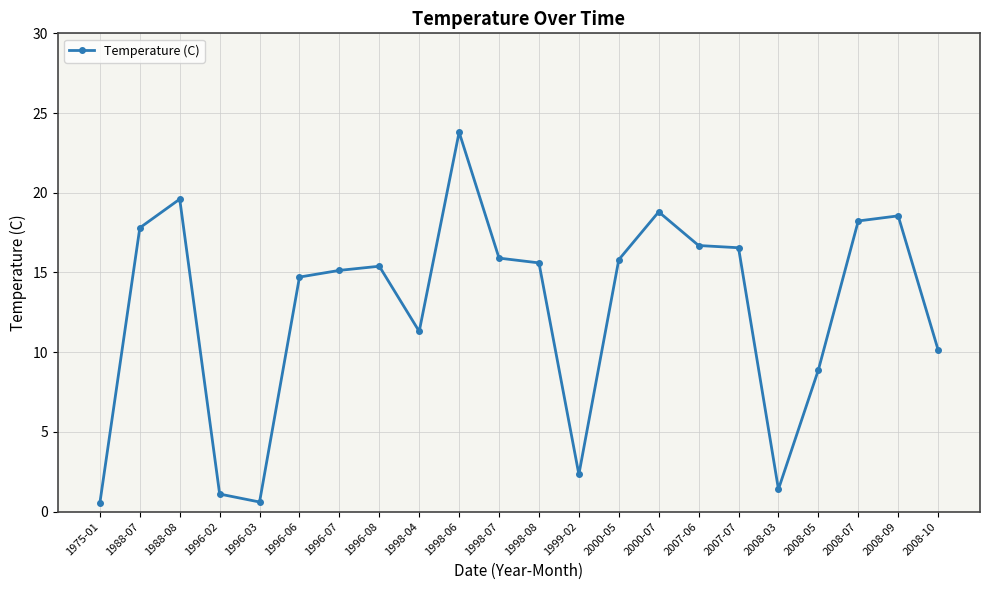

Which label corresponds to the largest value in the chart?

1998-06